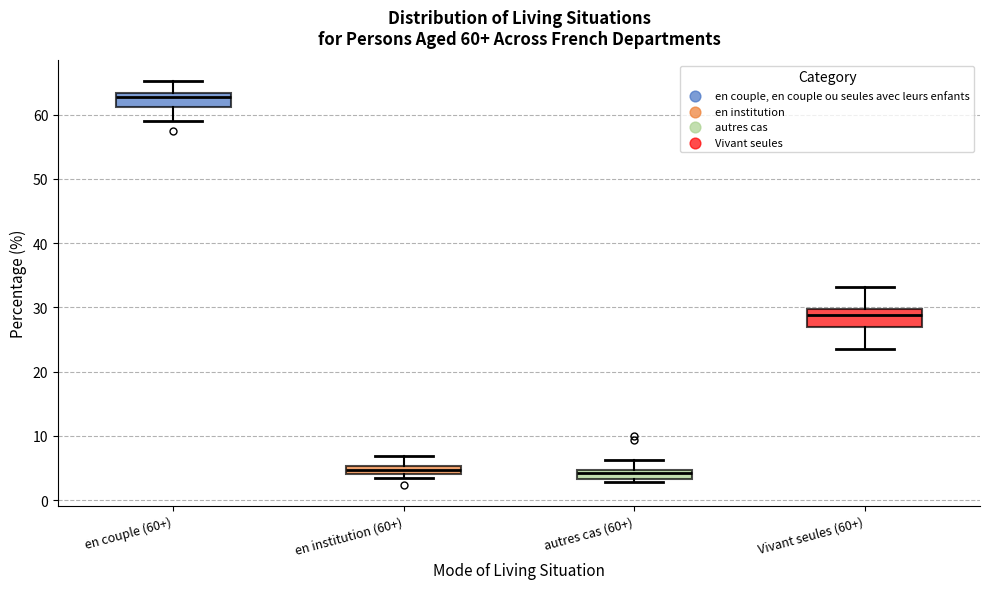

Which box's median line is the highest?

en couple (60+)